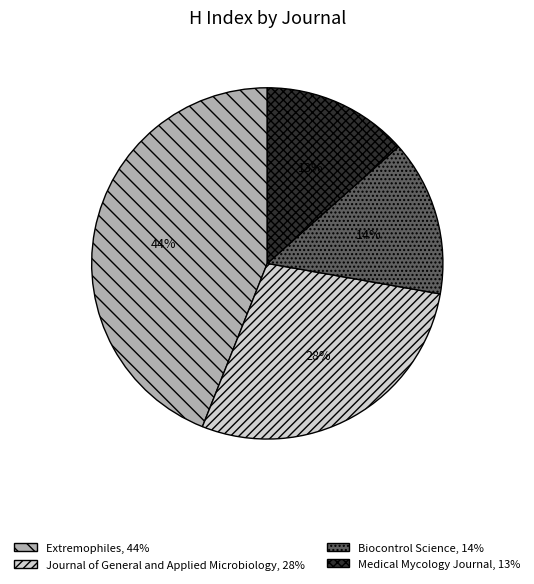

Between Medical Mycology Journal and Extremophiles, which is larger?

Extremophiles